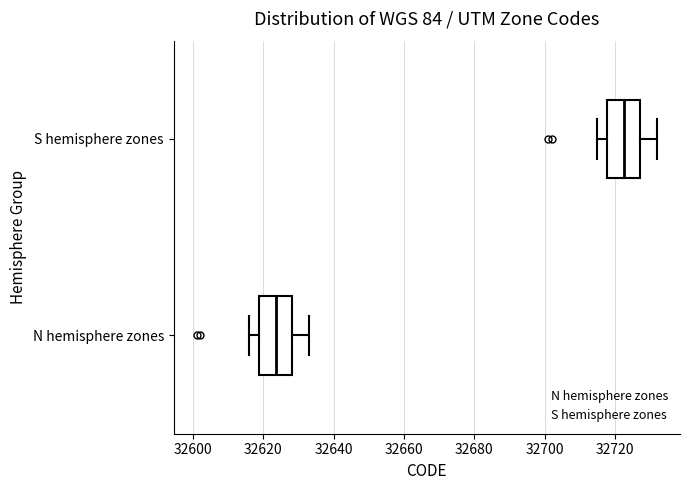

Reading bottom to top, transcribe this box plot: for each box, give where its median line is, the range the box spans, and where its two whiskers end, as read against the x-axis. The values are not printed on the chart, so give them approximately, as read against the axis.

N hemisphere zones: median 32624, box 32618 to 32628, whiskers 32616 to 32634
S hemisphere zones: median 32722, box 32718 to 32728, whiskers 32716 to 32732